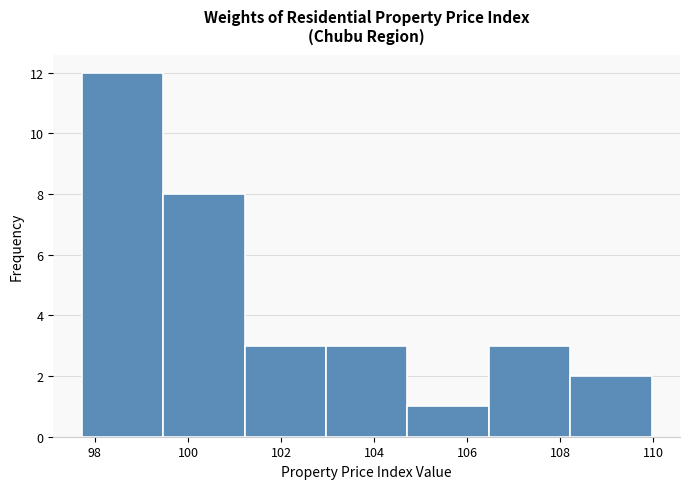

Reading left to right, list every bar in this chart as the range it spans on the x-axis followed by its height. Neither the bar edges nor the heights are printed on the chart, so give them approximately, as read against the axes.

97.8 to 99.4: 12
99.4 to 101.2: 8
101.2 to 103.0: 3
103.0 to 104.8: 3
104.8 to 106.4: 1
106.4 to 108.2: 3
108.2 to 110.0: 2